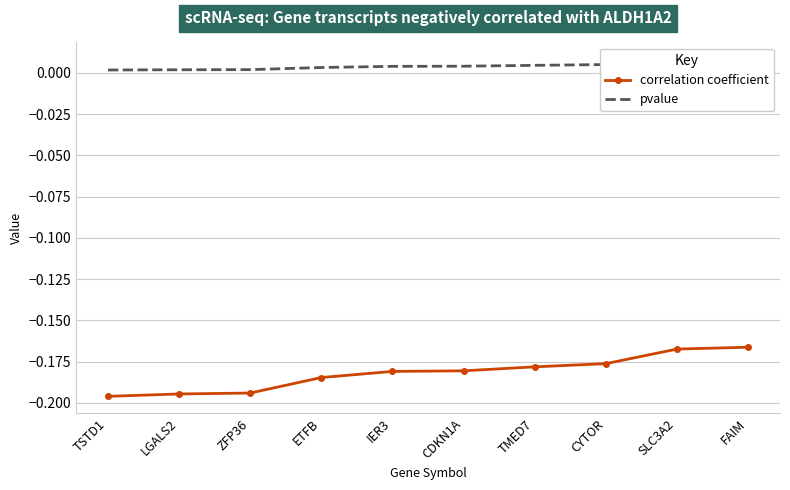

What is the label of the 10th point from the right?

TSTD1